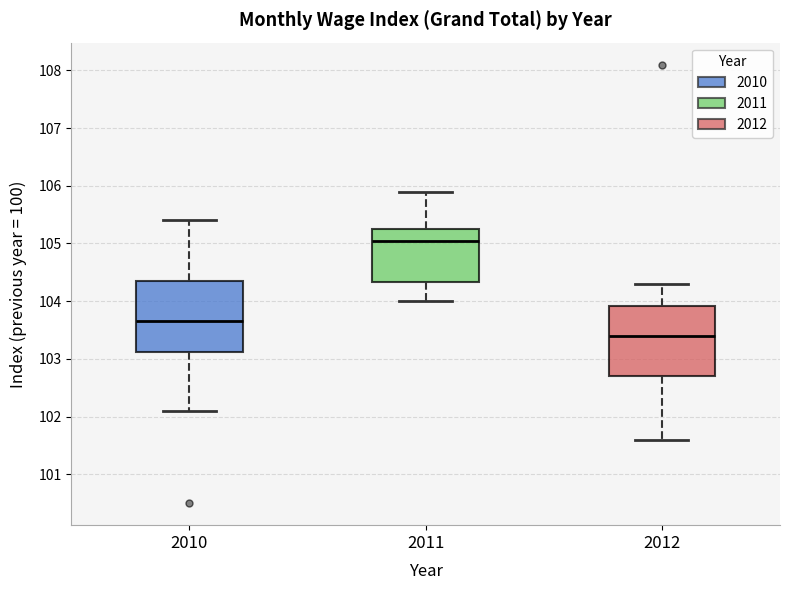

Reading left to right, read every box against the y-axis: the position of its median line, the range the box covers, and the ends of its whiskers. The values are not printed on the chart, so give them approximately, as read against the axis.

2010: median 103.7, box 103.1 to 104.4, whiskers 102.1 to 105.4
2011: median 105.1, box 104.3 to 105.3, whiskers 104.0 to 105.9
2012: median 103.4, box 102.7 to 103.9, whiskers 101.6 to 104.3